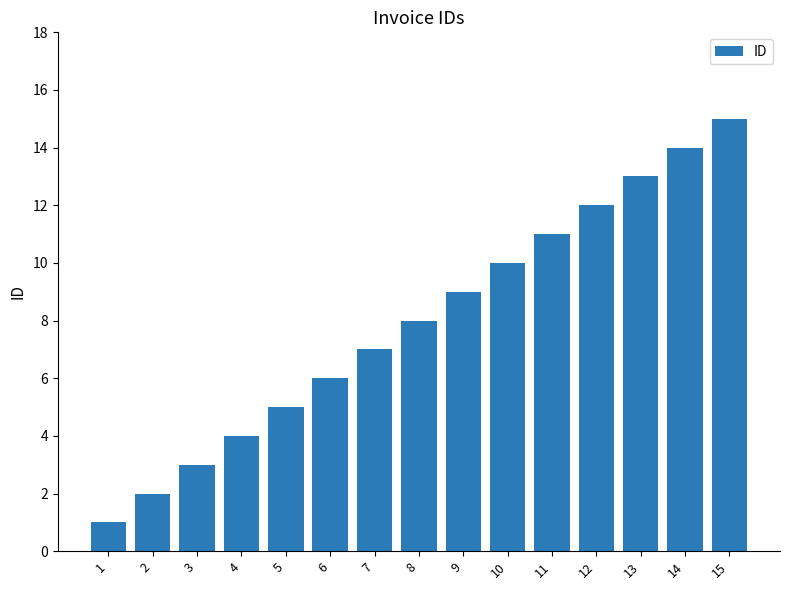

Count the number of data series in this chart.

1